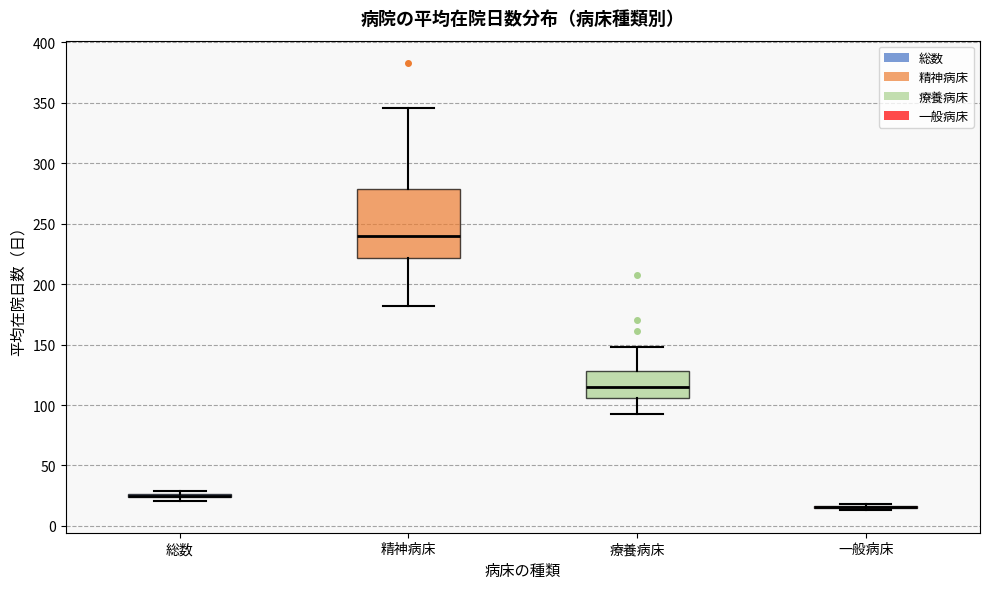

Reading left to right, transcribe this box plot: for each box, give where its median line is, the range the box spans, and where its two whiskers end, as read against the y-axis. The values are not printed on the chart, so give them approximately, as read against the axis.

総数: box collapsed to a line at 25, whiskers 20 to 30
精神病床: median 240, box 220 to 280, whiskers 180 to 345
療養病床: median 115, box 105 to 130, whiskers 95 to 150
一般病床: box collapsed to a line at 15, whiskers 15 to 20